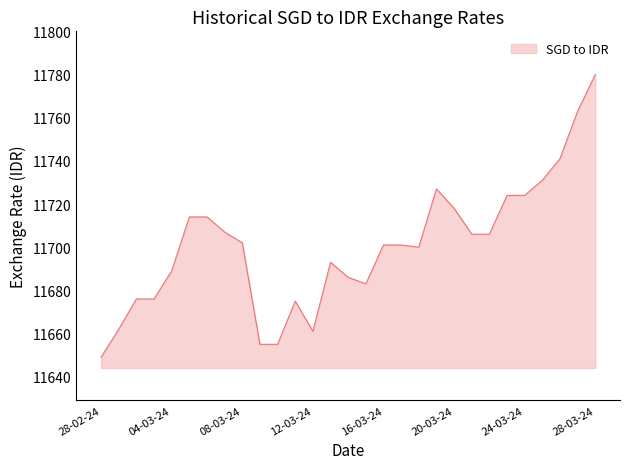

What is the maximum value shown in the chart?

11780